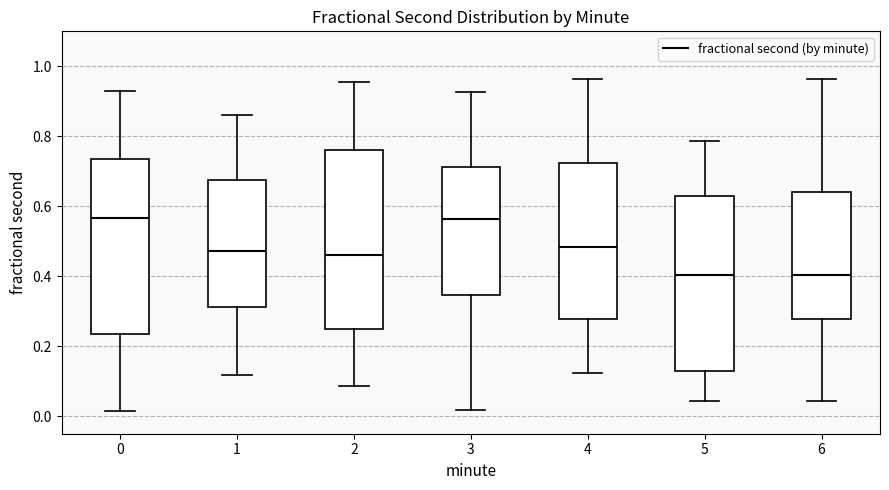

Reading left to right, read every box against the y-axis: the position of its median line, the range the box covers, and the ends of its whiskers. The values are not printed on the chart, so give them approximately, as read against the axis.

0: median 0.56, box 0.24 to 0.74, whiskers 0.02 to 0.94
1: median 0.48, box 0.32 to 0.68, whiskers 0.12 to 0.86
2: median 0.46, box 0.24 to 0.76, whiskers 0.08 to 0.96
3: median 0.56, box 0.34 to 0.72, whiskers 0.02 to 0.92
4: median 0.48, box 0.28 to 0.72, whiskers 0.12 to 0.96
5: median 0.40, box 0.12 to 0.62, whiskers 0.04 to 0.78
6: median 0.40, box 0.28 to 0.64, whiskers 0.04 to 0.96